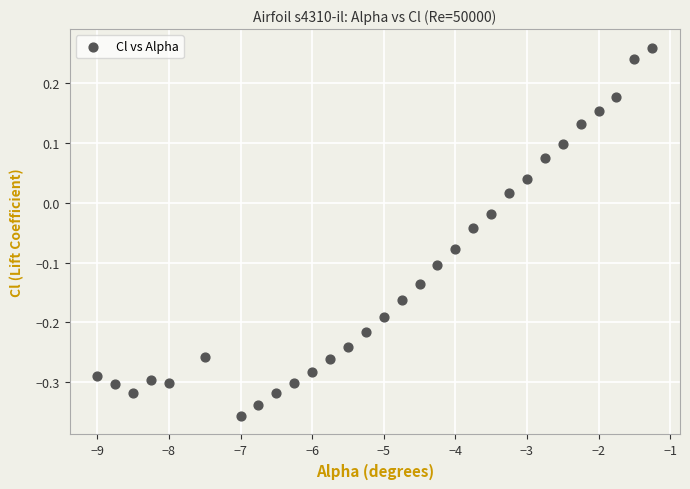

What is the range of X values (max minus min)?

7.8